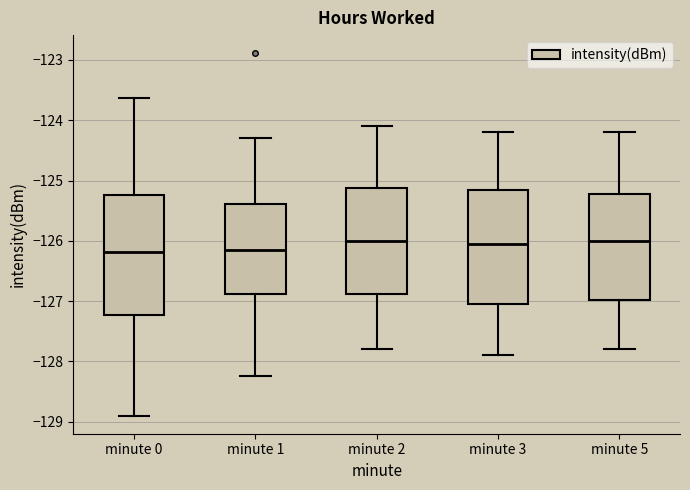

Where does the upper whisker of the box for minute 1 end on the y-axis? The values are not printed on the chart, so give them approximately, as read against the axis.

-124.3